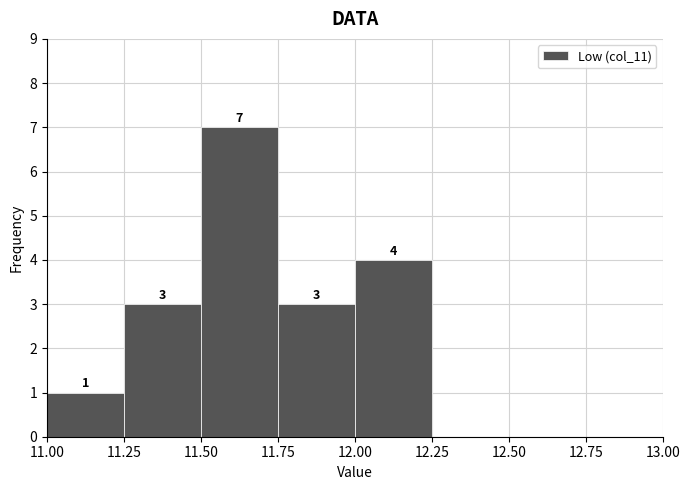

Over which range of the x-axis is the bar tallest?

11.50 to 11.75